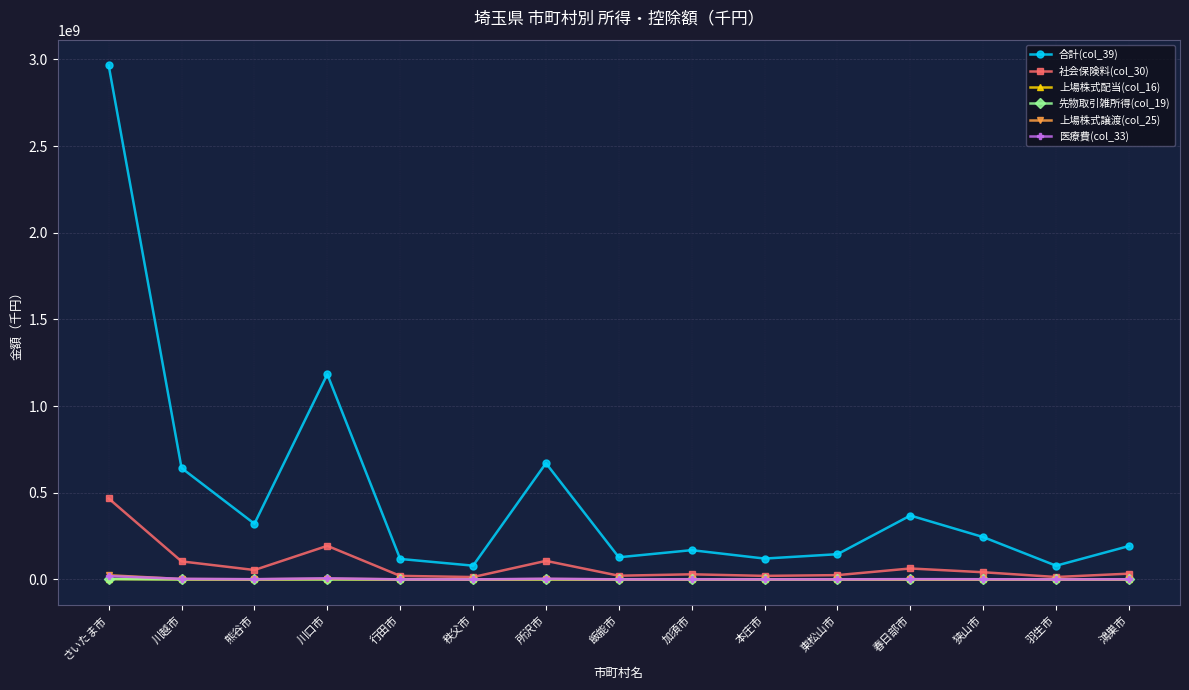

True or false: 合計(col_39) and 社会保険料(col_30) cross at least once.

False